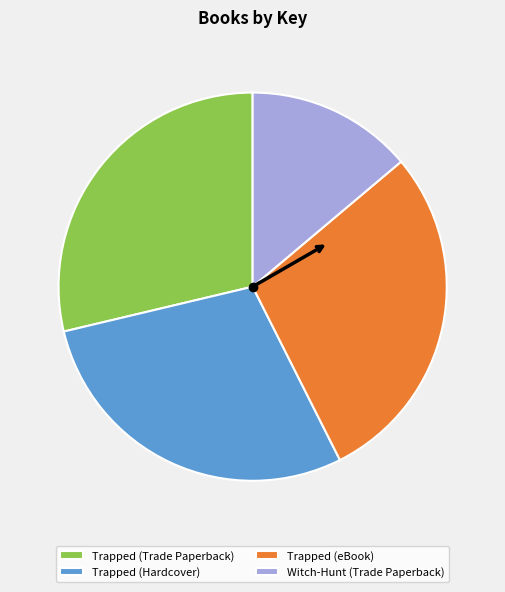

Is there a majority slice in this chart?

No